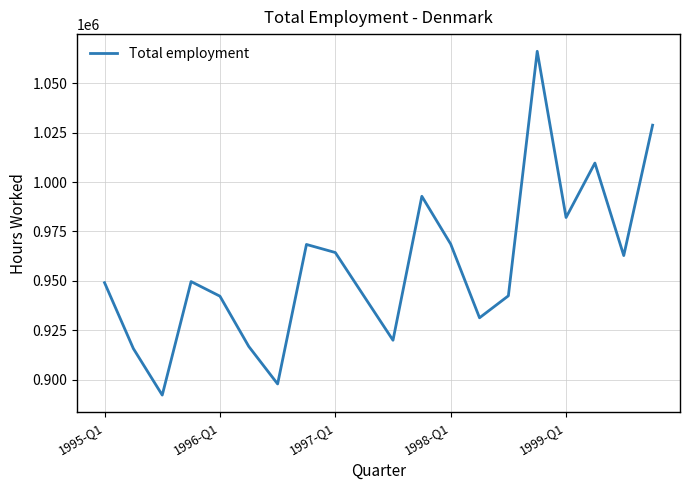

What is the maximum value shown in the chart?

1066064